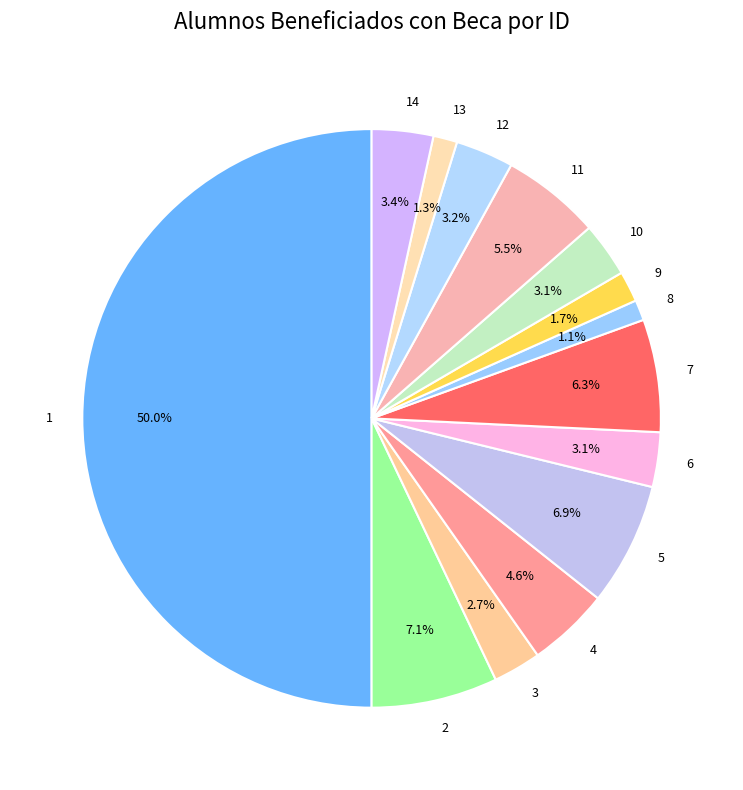

What percentage is NOT represented by 2?

92.9%